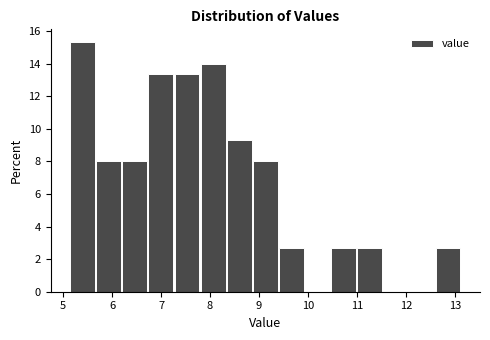

Over which range of the x-axis is the bar tallest?

5.1 to 5.7